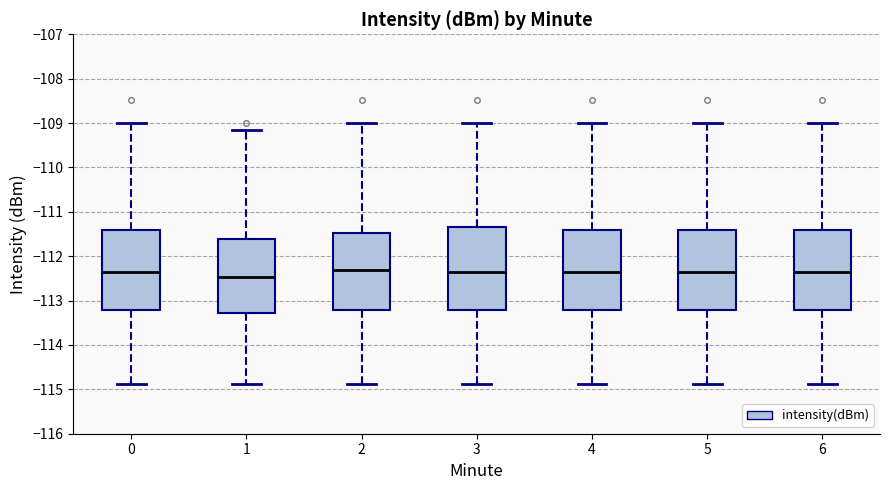

Where is the lower edge of the box at x = 4 on the y-axis? The values are not printed on the chart, so give them approximately, as read against the axis.

-113.2